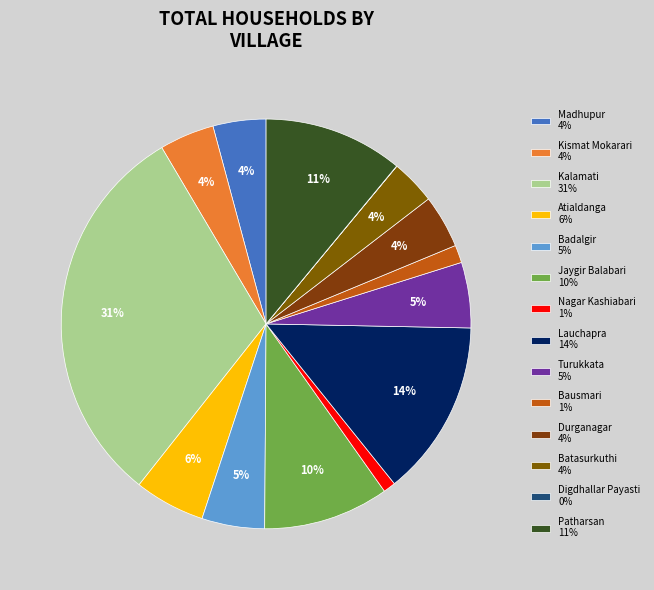

To the nearest percent, what is the difference between the largest and smallest slice percentages?

31%